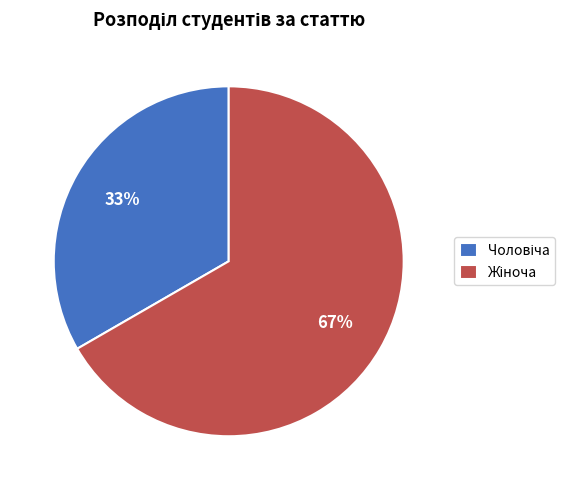

Is there any slice that represents more than half of the pie?

Yes